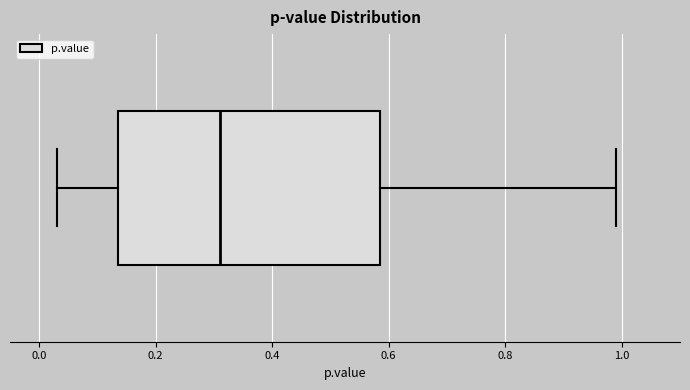

Transcribe this box plot: give where the median line is, the range the box spans, and where the two whiskers end, as read against the x-axis. The values are not printed on the chart, so give them approximately, as read against the axis.

median 0.32, box 0.14 to 0.58, whiskers 0.04 to 1.00